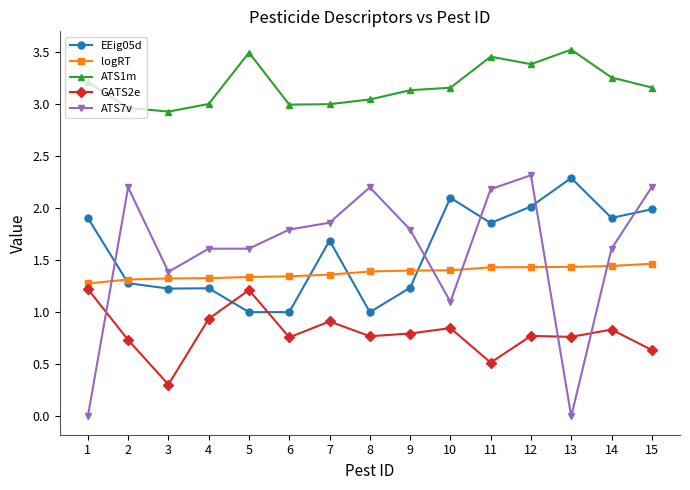

The value of EEig05d at 11 is 1.9. True or false?

True